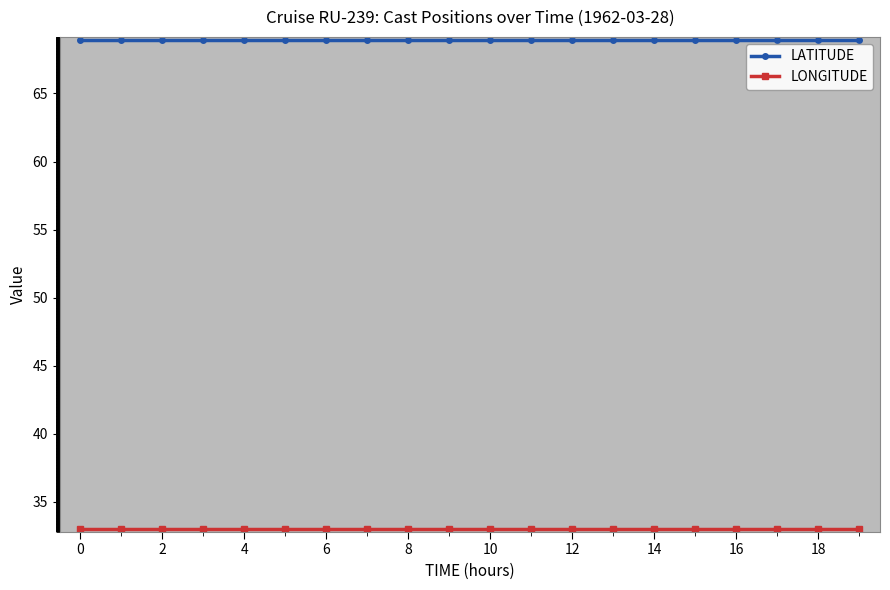

What is the sum of all LATITUDE values?

1379.0